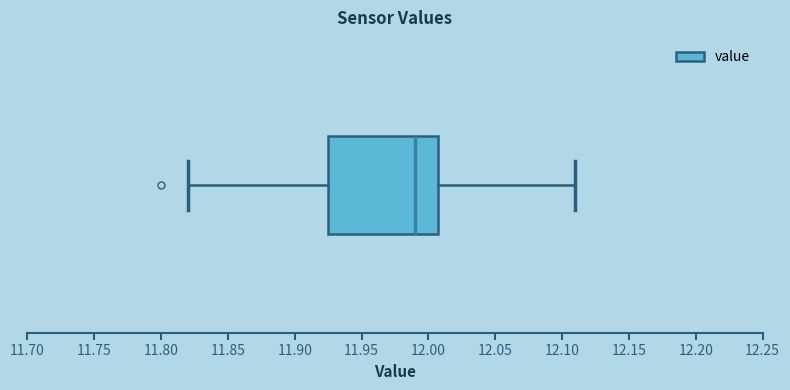

Read this box plot against the x-axis: the position of the median line, the range covered by the box, and the ends of both whiskers. The values are not printed on the chart, so give them approximately, as read against the axis.

median 11.990, box 11.925 to 12.010, whiskers 11.820 to 12.110